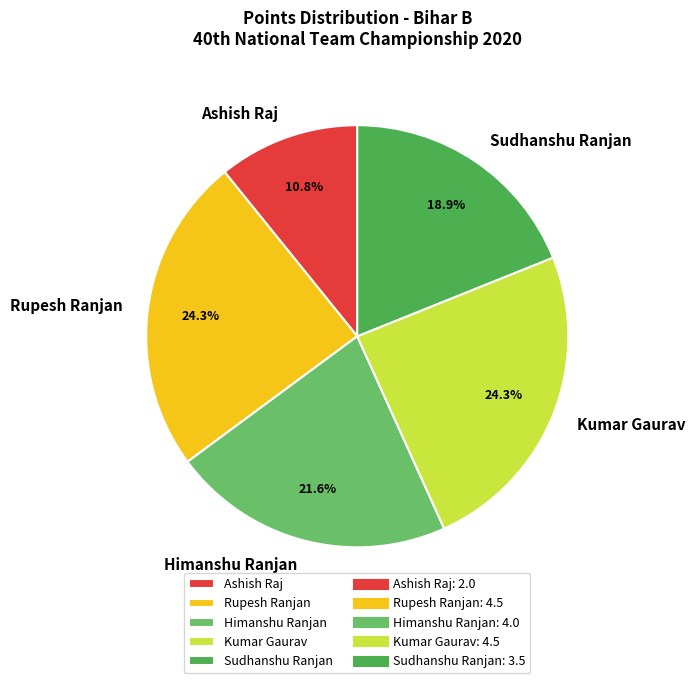

How many slices are in this pie chart?

5